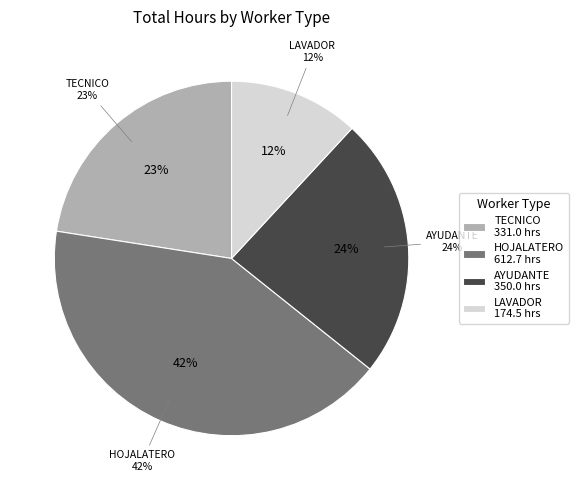

How many slices are in this pie chart?

4